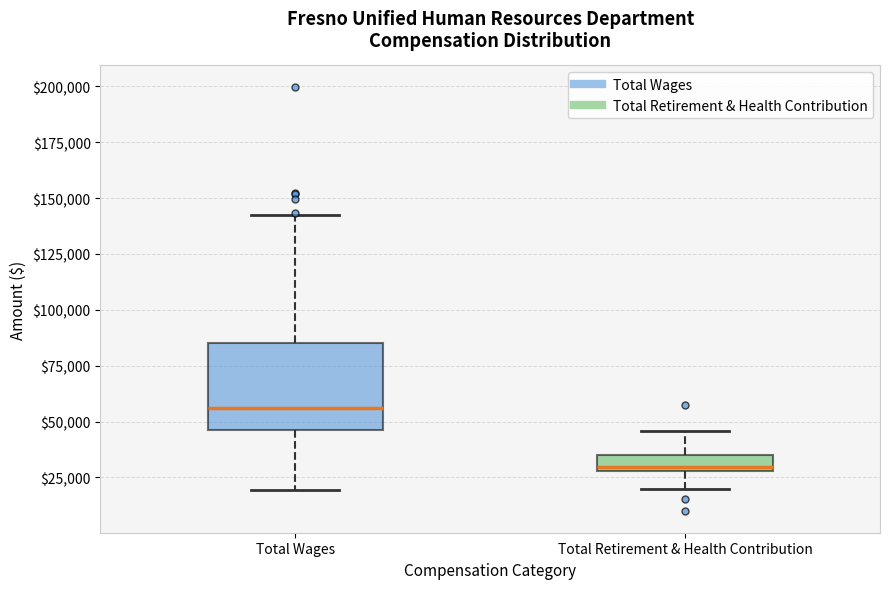

Which box's median line is the highest?

Total Wages